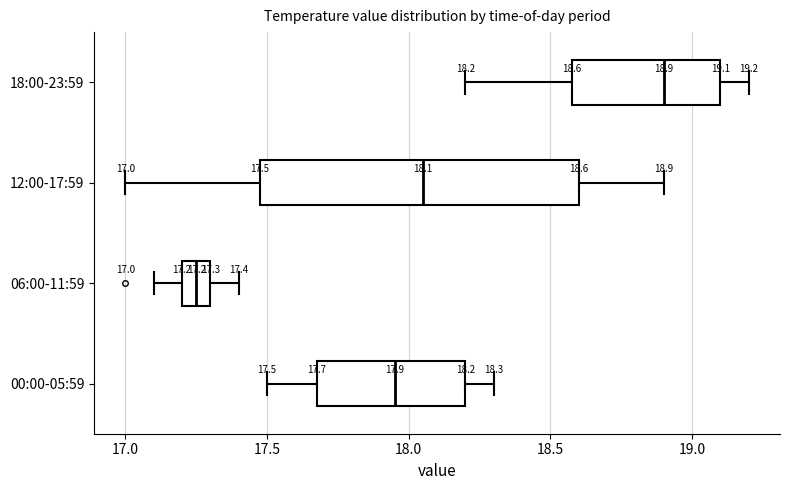

Which box's median line is the furthest to the right?

18:00-23:59